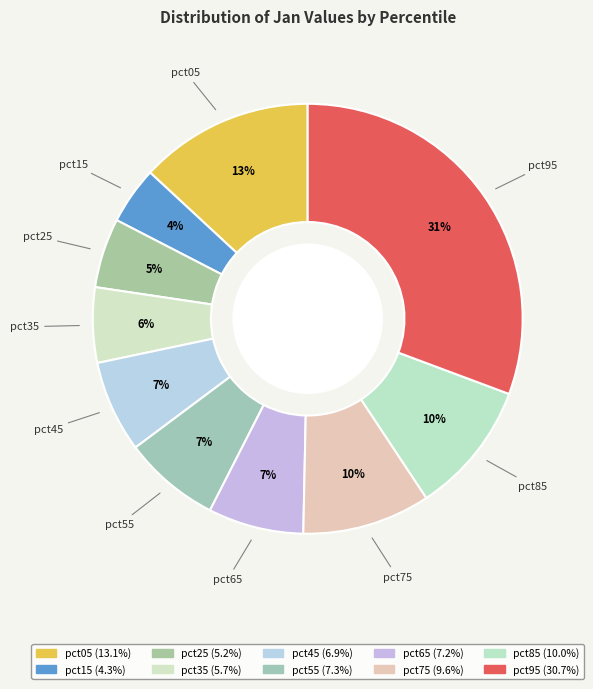

To the nearest percent, what is the combined percentage of pct55 and pct45?

14%